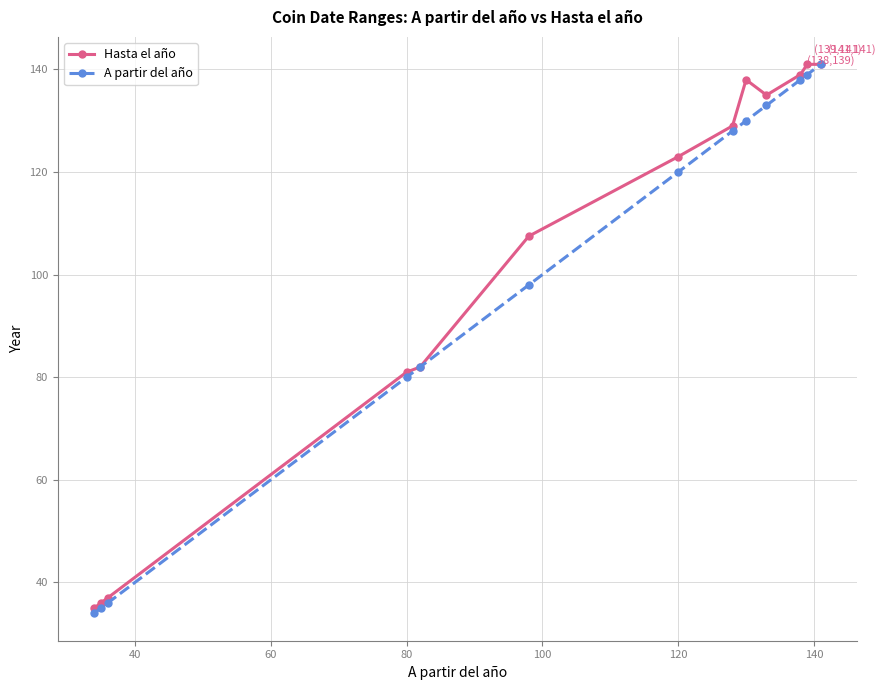

How many lines are shown in the chart?

2